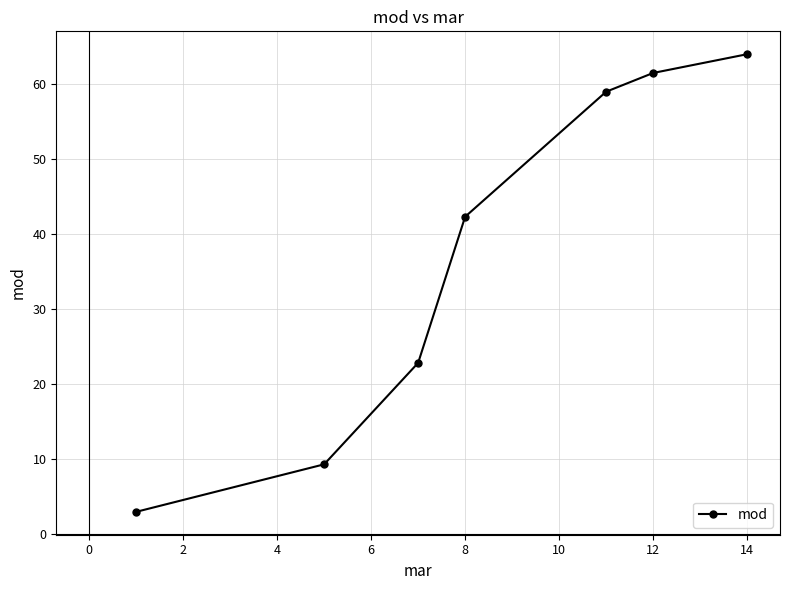

What is the maximum value shown in the chart?

64.0